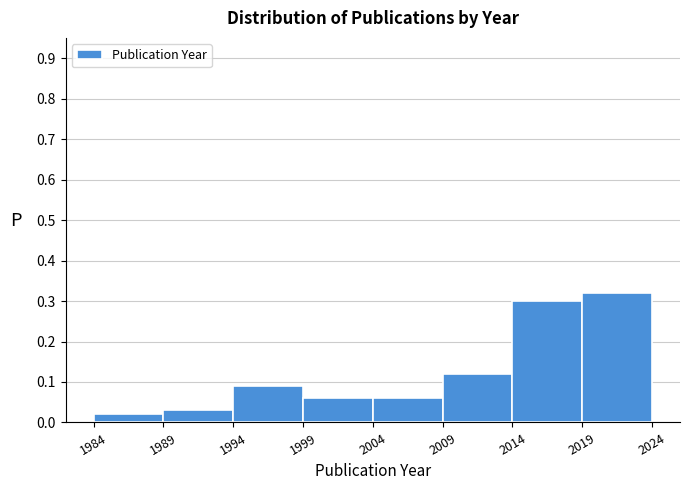

Which range on the x-axis has the tallest bar?

2019 to 2024